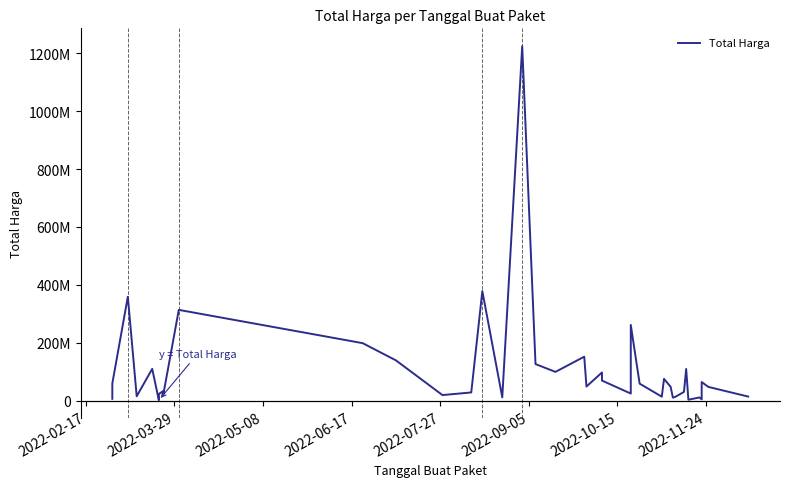

What is the value of the 34th point from the left?

110000000